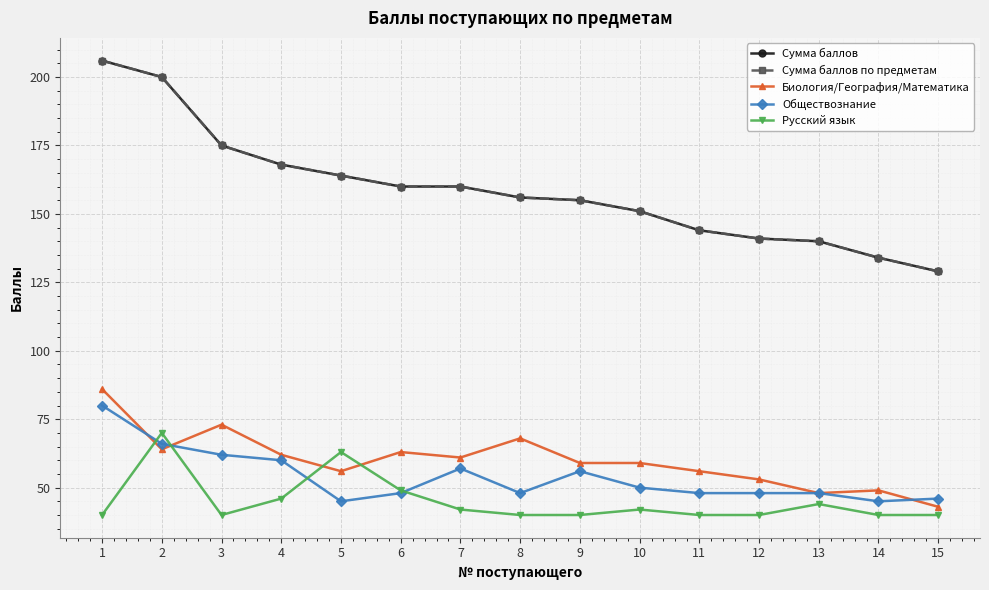

True or false: Сумма баллов and Биология/География/Математика cross at least once.

False